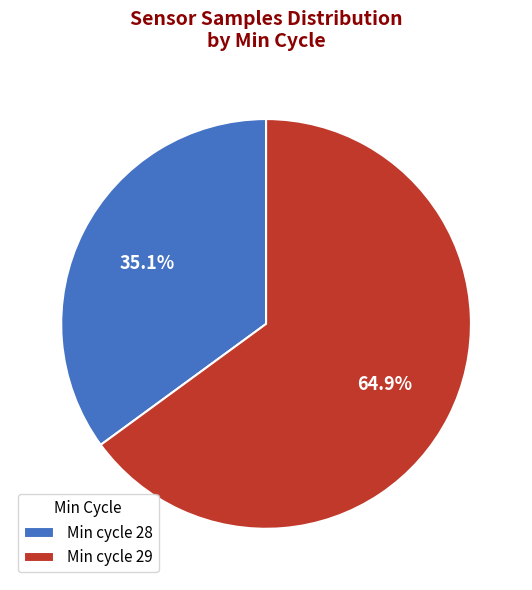

How many slices are in this pie chart?

2